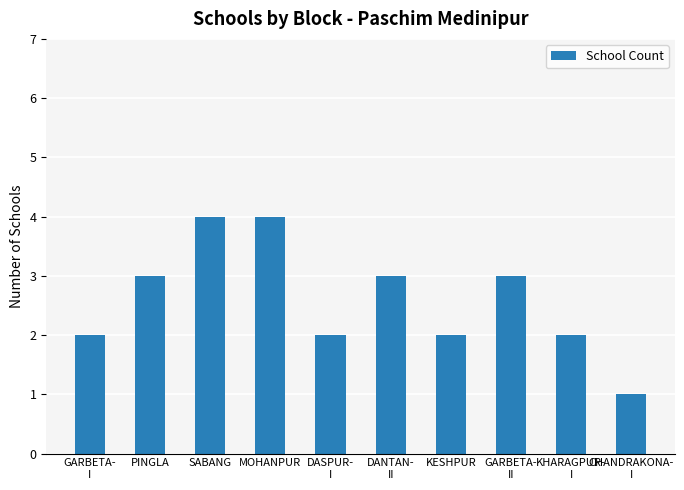

What is the greatest value displayed?

4